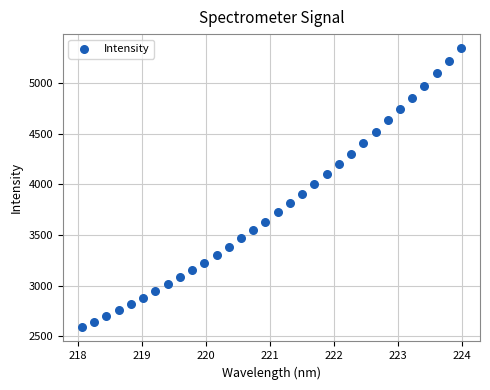

What is the range of Y values (max minus min)?

2760.9